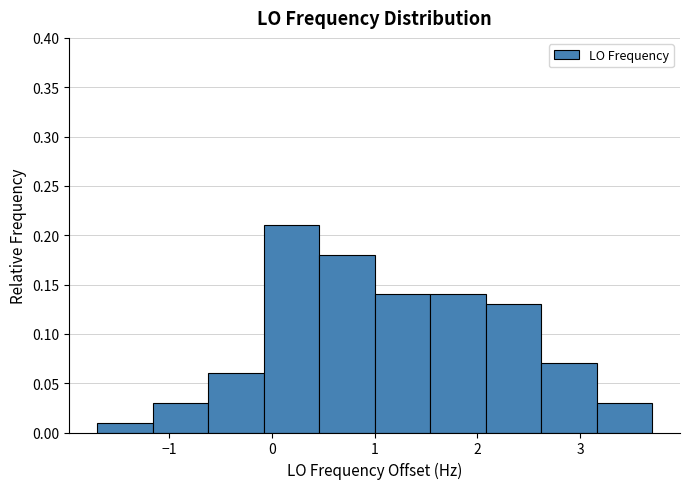

Reading left to right, list every bar in this chart as the range it spans on the x-axis followed by its height. Neither the bar edges nor the heights are printed on the chart, so give them approximately, as read against the axes.

-1.70 to -1.16: 0.01
-1.16 to -0.62: 0.03
-0.62 to -0.08: 0.06
-0.08 to 0.46: 0.21
0.46 to 1.00: 0.18
1.00 to 1.54: 0.14
1.54 to 2.08: 0.14
2.08 to 2.62: 0.13
2.62 to 3.16: 0.07
3.16 to 3.70: 0.03